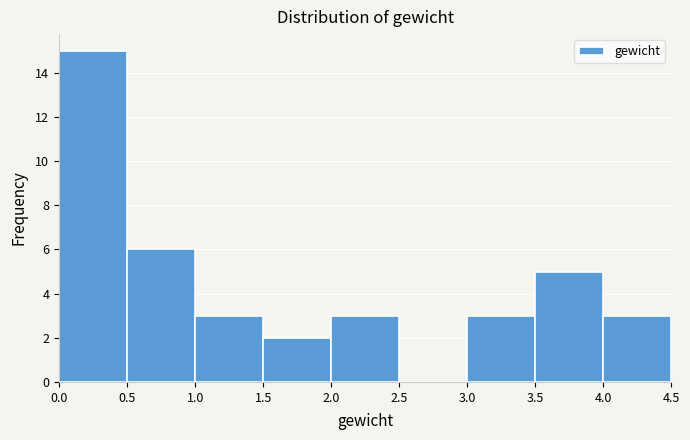

What is the height of the bar covering 4.0 to 4.5 on the x-axis? The values are not printed on the chart, so give them approximately, as read against the axis.

3